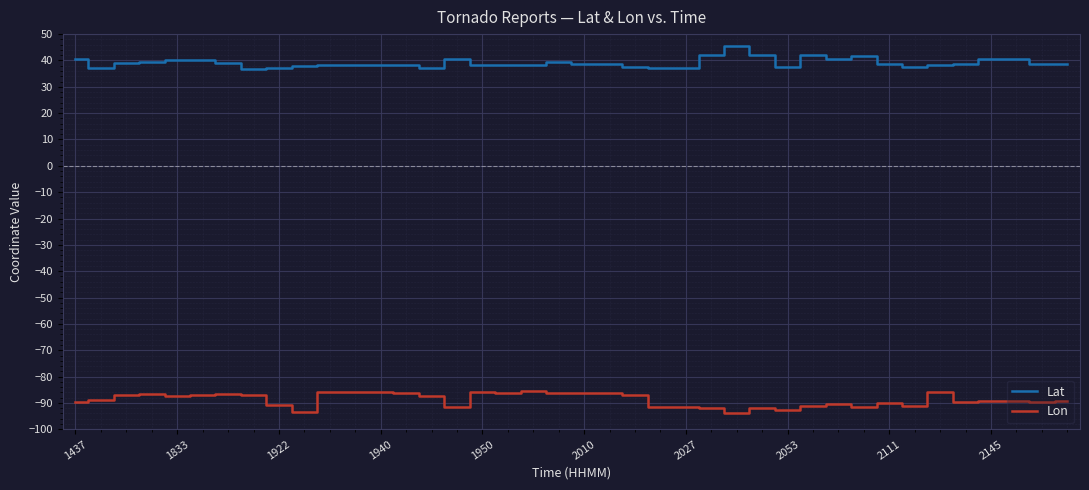

True or false: Lon and Lat intersect in this chart.

False